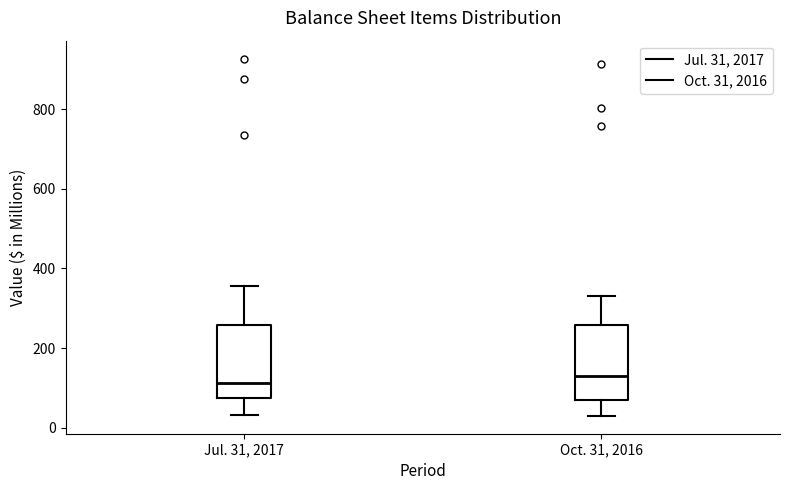

Where is the lower edge of the box for Oct. 31, 2016 on the y-axis? The values are not printed on the chart, so give them approximately, as read against the axis.

60